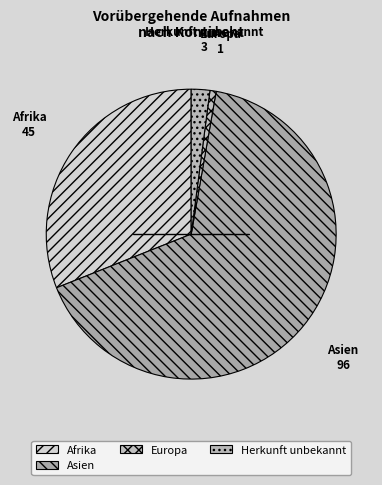

Is there any slice that represents more than half of the pie?

Yes